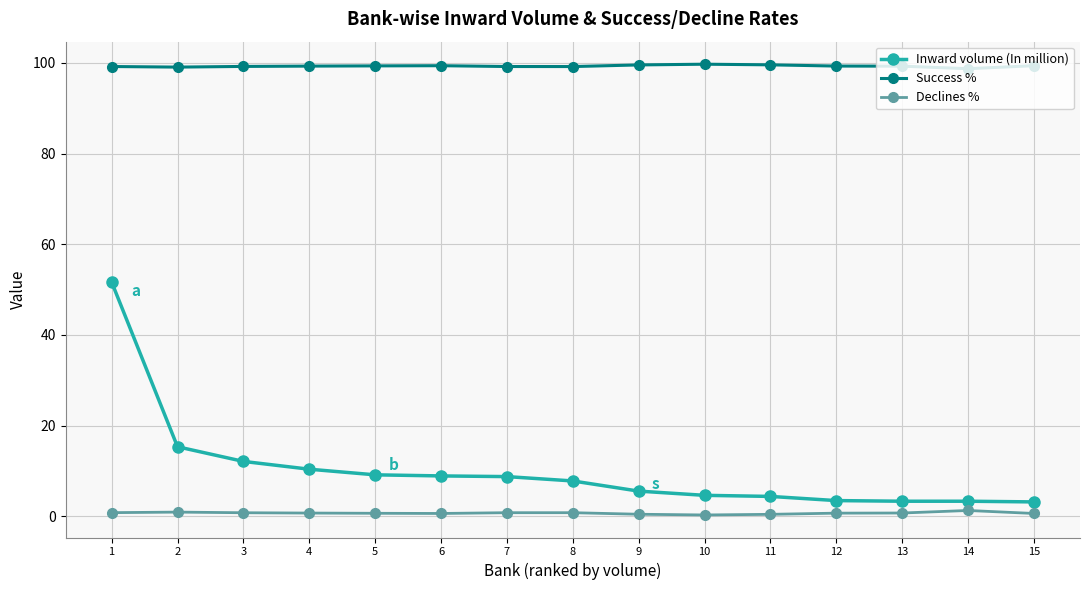

What is the difference between the Inward volume (In million) values at 11 and 8?

3.4